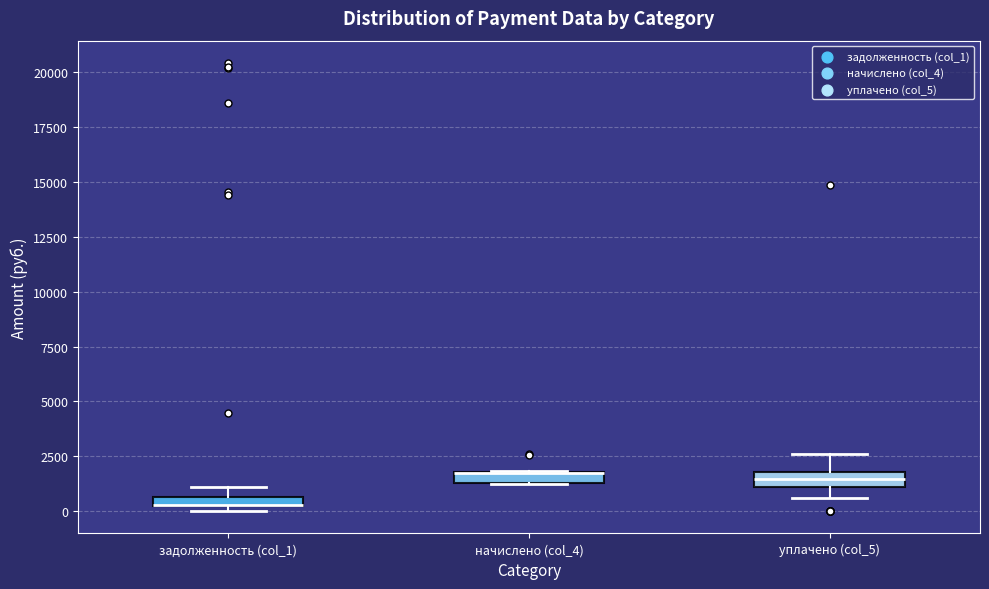

Where is the upper edge of the box for начислено (col_4) on the y-axis? The values are not printed on the chart, so give them approximately, as read against the axis.

2000